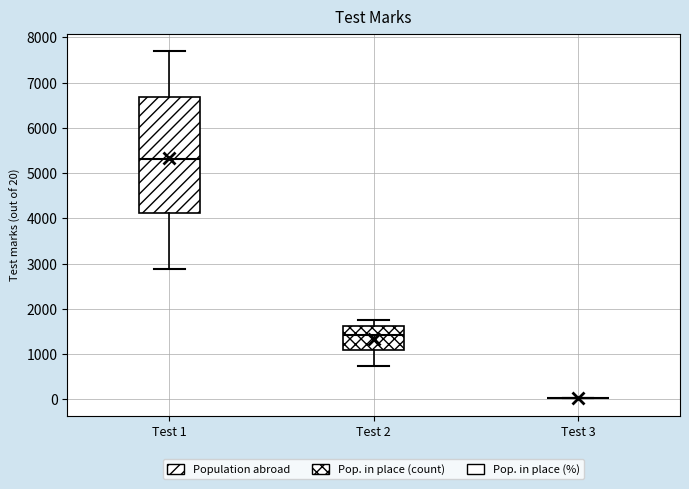

Reading left to right, transcribe this box plot: for each box, give where its median line is, the range the box spans, and where its two whiskers end, as read against the y-axis. The values are not printed on the chart, so give them approximately, as read against the axis.

Test 1: median 5300, box 4100 to 6700, whiskers 2900 to 7700
Test 2: median 1400, box 1100 to 1600, whiskers 700 to 1700
Test 3: box collapsed to a line at 0, whiskers 0 to 0